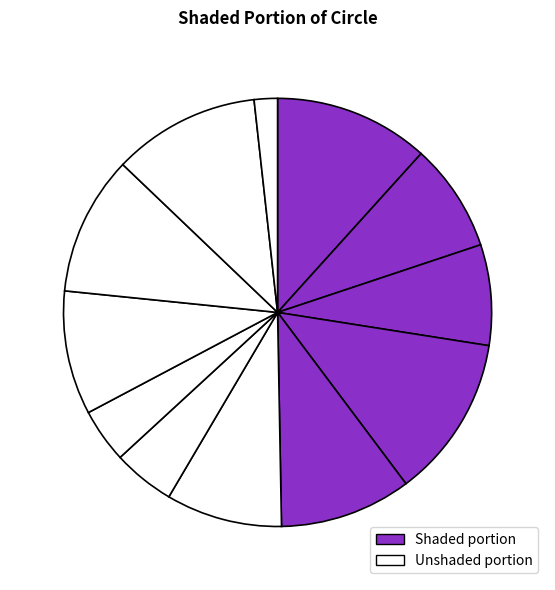

Count the number of slices in the pie.

12